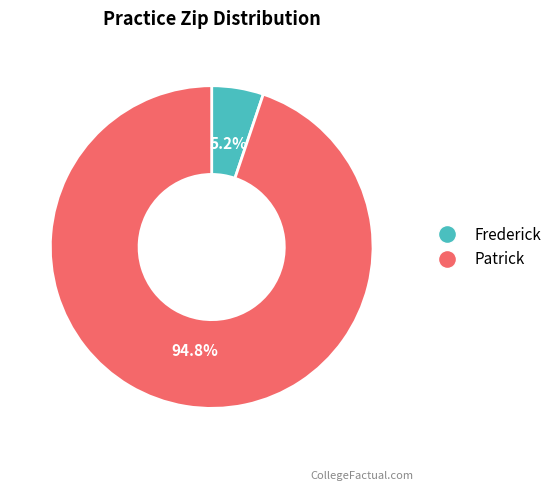

To the nearest percent, what is the average slice percentage?

50%